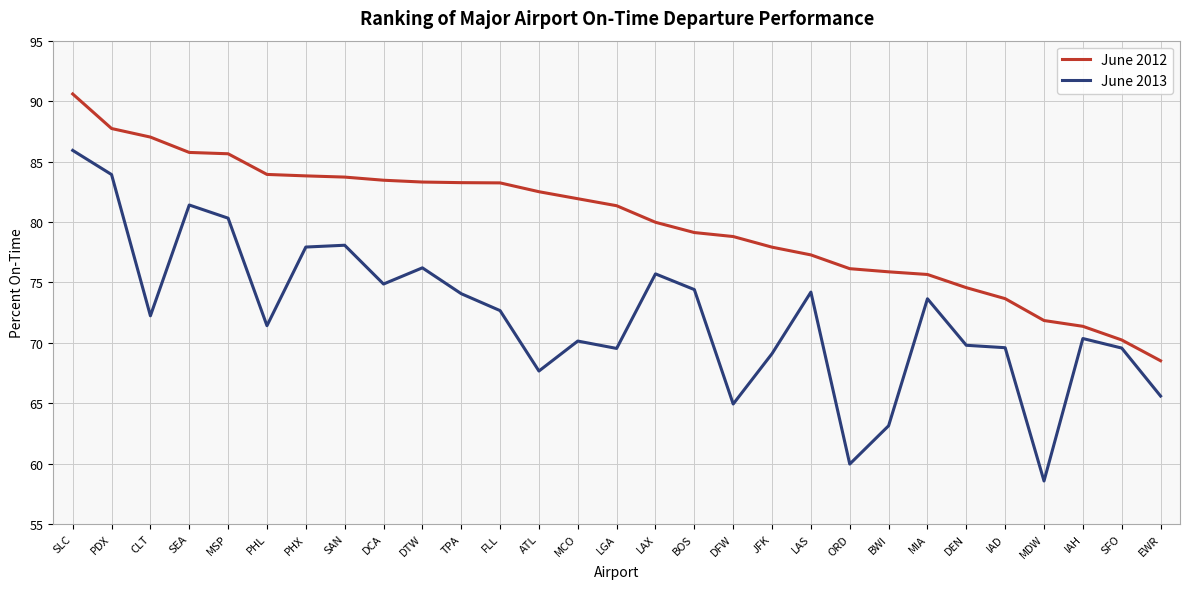

True or false: June 2013 has a value of 69.1 at JFK.

True